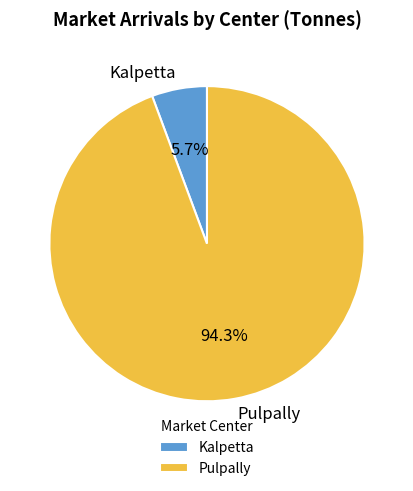

To the nearest percent, what portion does Pulpally represent?

94%